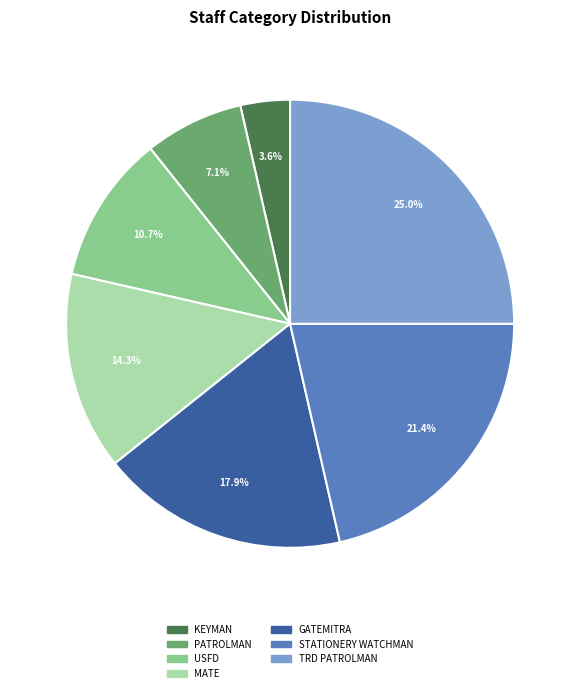

Is there any slice that represents more than half of the pie?

No